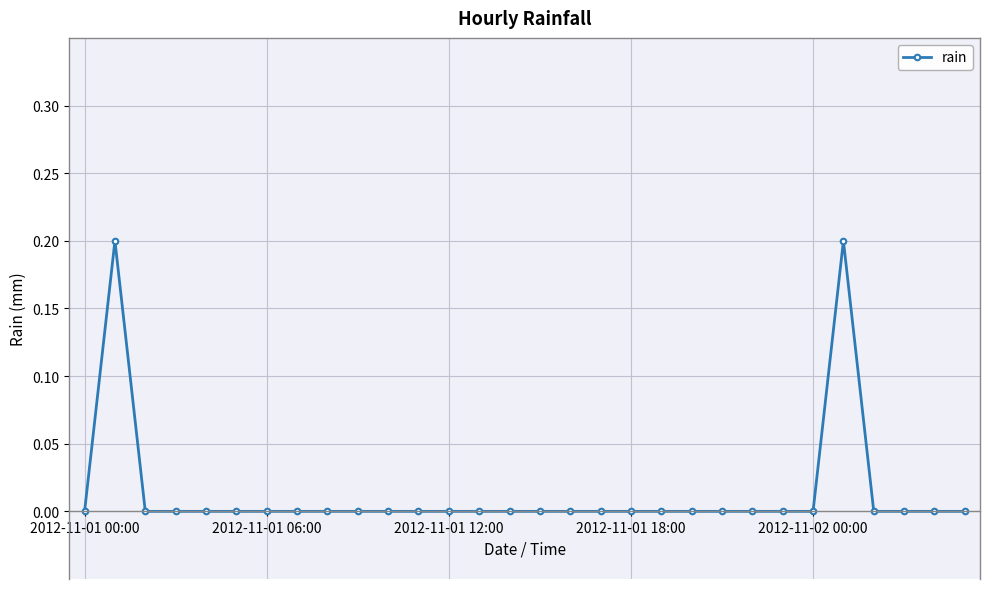

What is the difference between the maximum and second lowest values?

0.2